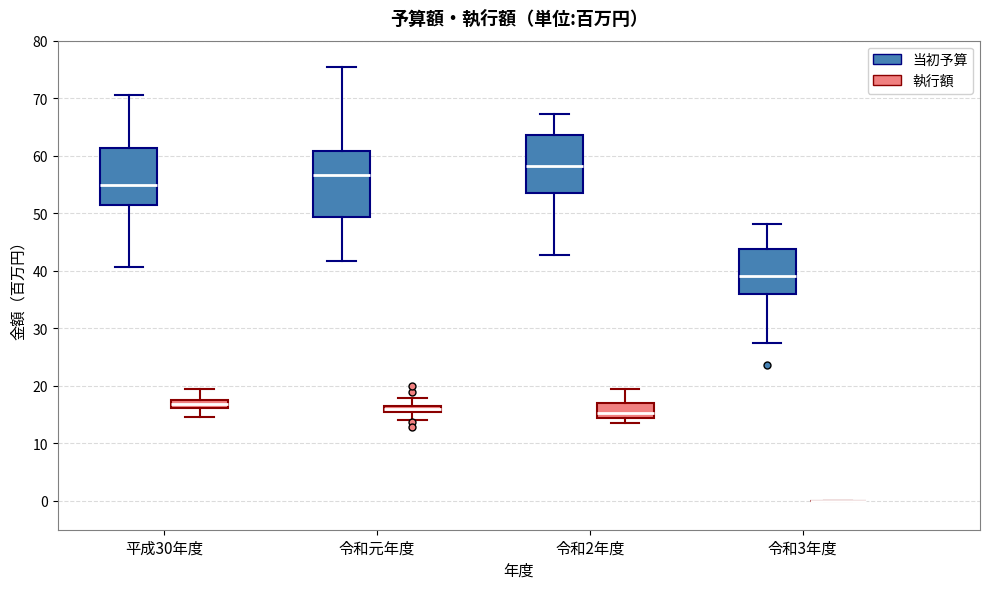

Where does the median line of the box for 令和元年度 (執行額) sit on the y-axis? The values are not printed on the chart, so give them approximately, as read against the axis.

16